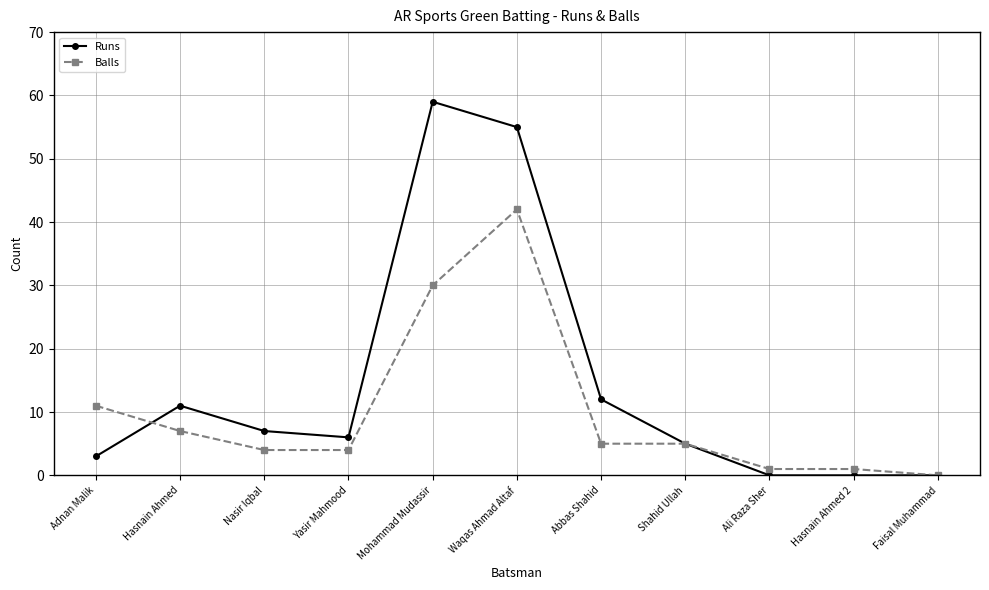

What are all the series names shown in the legend?

Runs, Balls